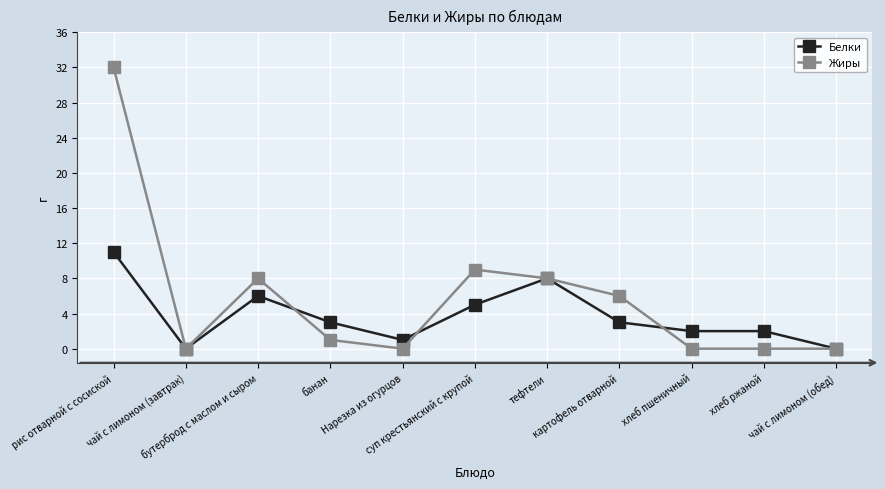

Which series has the widest spread of values?

Жиры